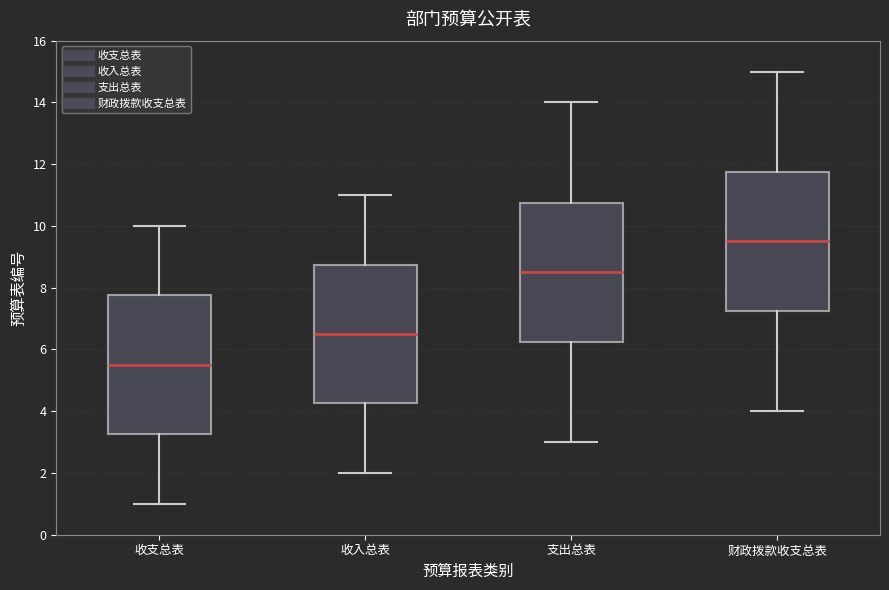

Reading left to right, transcribe this box plot: for each box, give where its median line is, the range the box spans, and where its two whiskers end, as read against the y-axis. The values are not printed on the chart, so give them approximately, as read against the axis.

收支总表: median 5.6, box 3.2 to 7.8, whiskers 1.0 to 10.0
收入总表: median 6.6, box 4.2 to 8.8, whiskers 2.0 to 11.0
支出总表: median 8.6, box 6.2 to 10.8, whiskers 3.0 to 14.0
财政拨款收支总表: median 9.6, box 7.2 to 11.8, whiskers 4.0 to 15.0